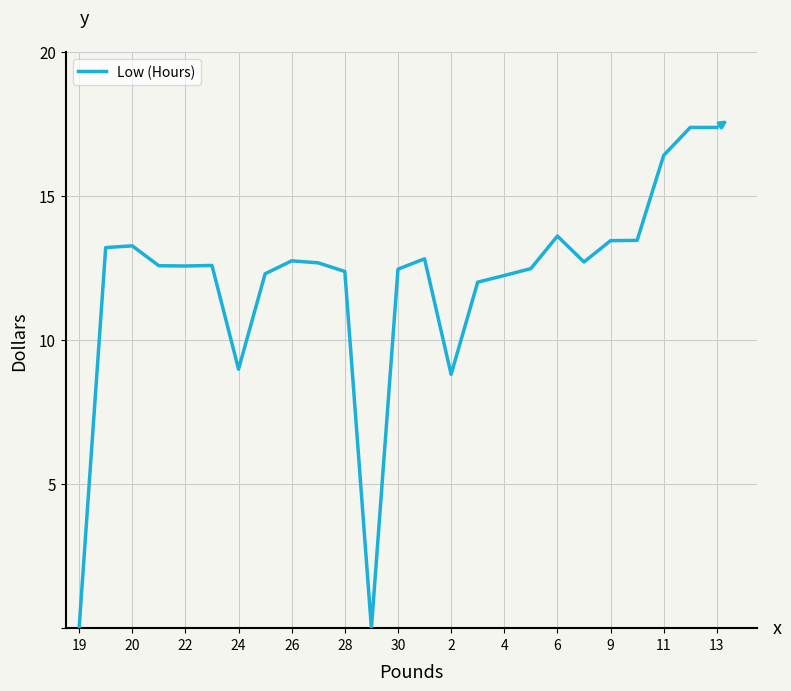

What is the difference between the maximum and minimum values?

17.4